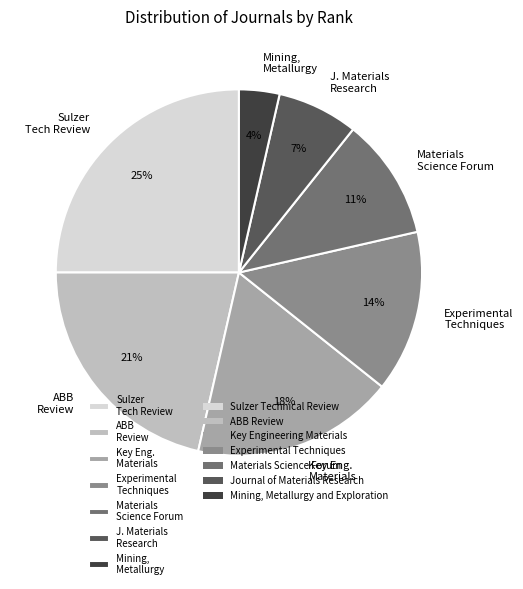

Is the sum of Experimental Techniques and Sulzer Tech Review greater than half?

No